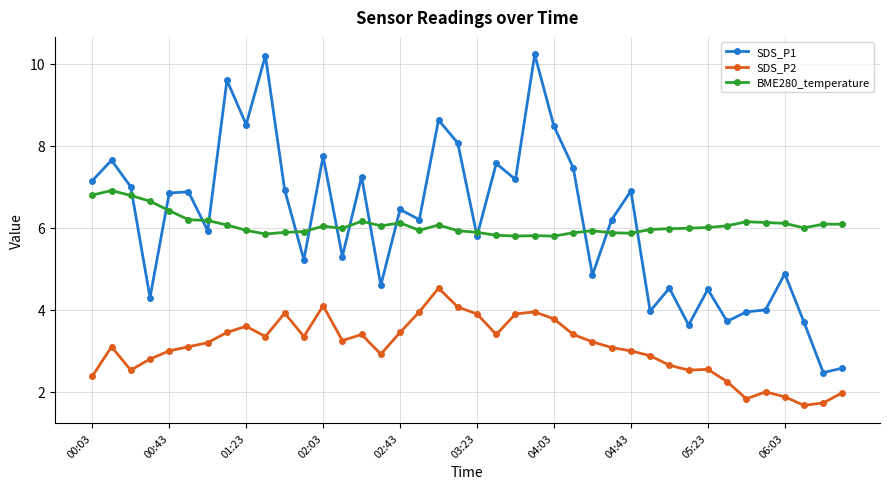

What is the maximum value shown in the chart?

10.2